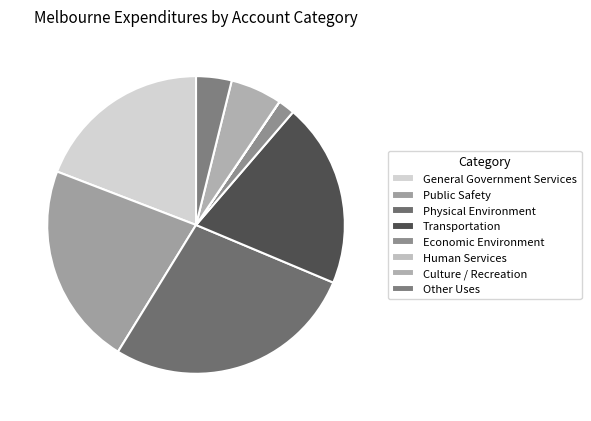

What is the change in value from Culture / Recreation to Other Uses?

-2989361